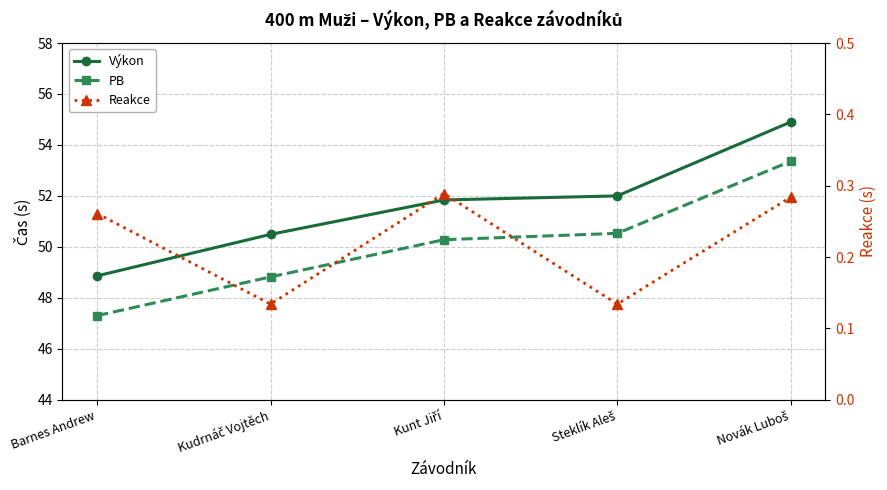

True or false: PB and Výkon intersect in this chart.

False